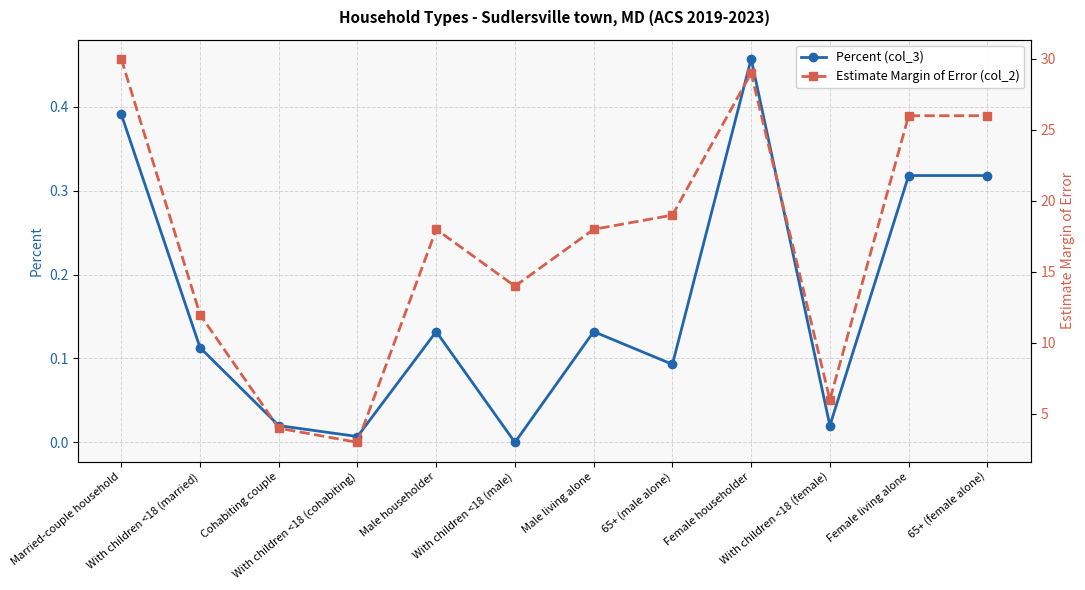

At With children <18 (married), list the series in order from largest to smallest.

Estimate Margin of Error (col_2), Percent (col_3)